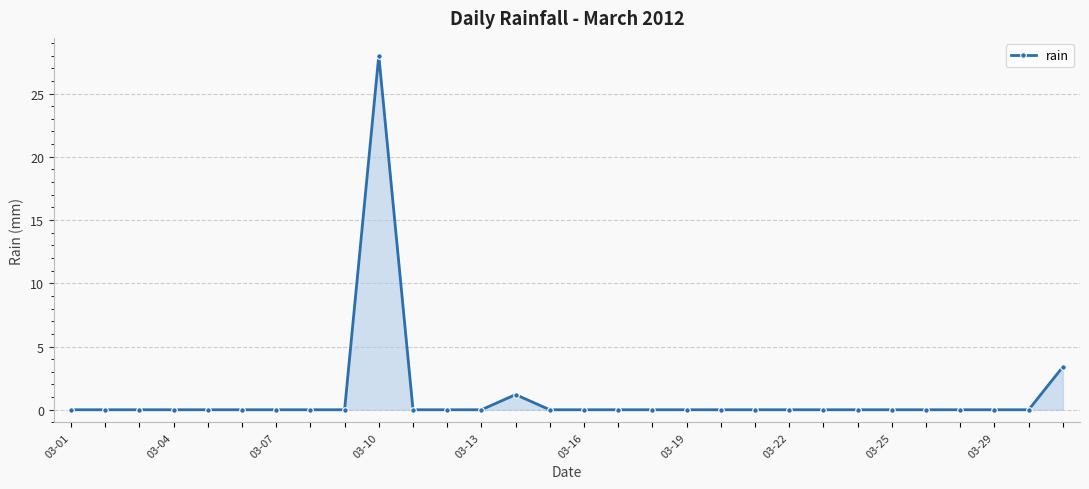

What is the difference between the second highest and second lowest values?

3.4